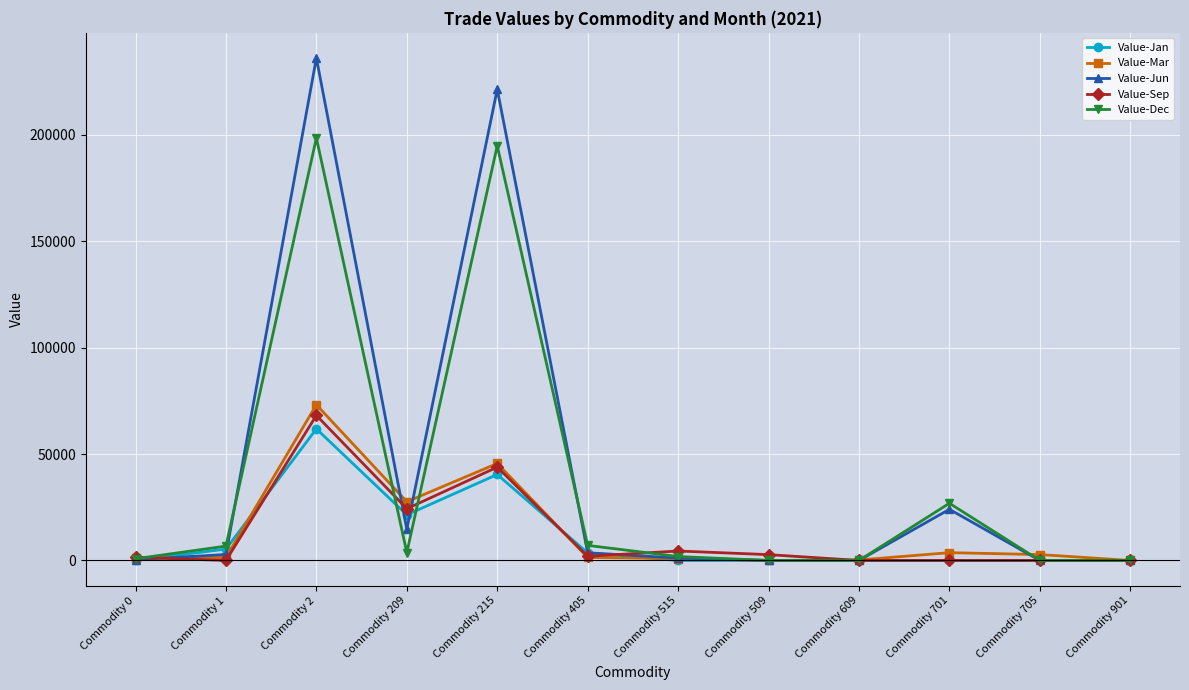

True or false: Value-Jan and Value-Jun intersect in this chart.

True